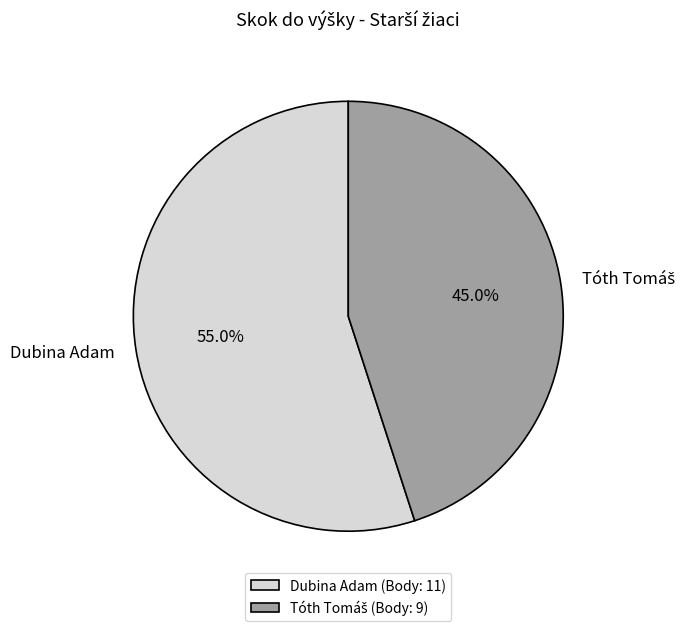

How much of the chart is everything except Dubina Adam?

45.0%